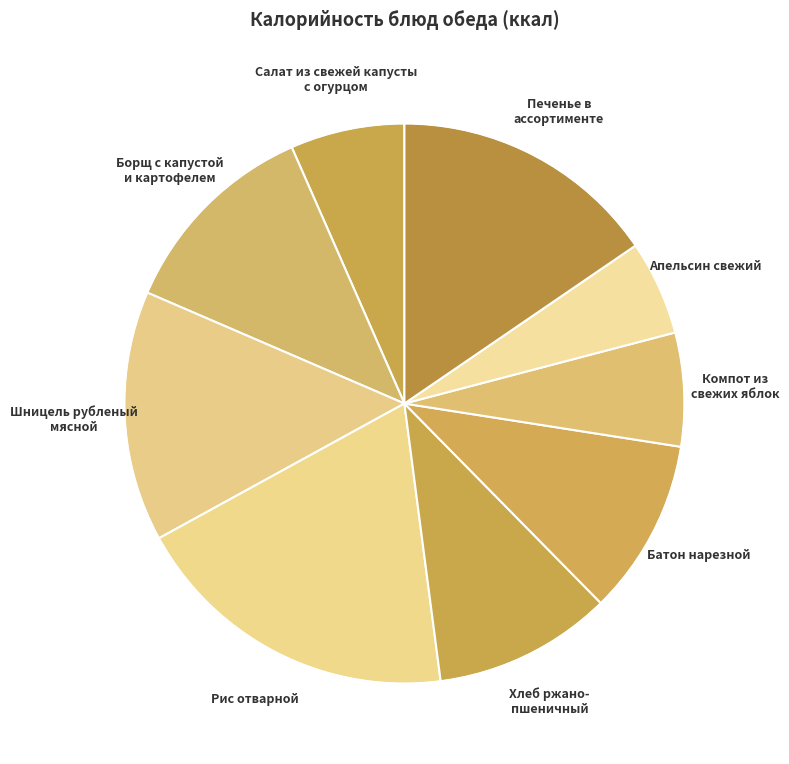

Is the sum of Печенье в ассортименте and Борщ с капустой и картофелем greater than half?

No